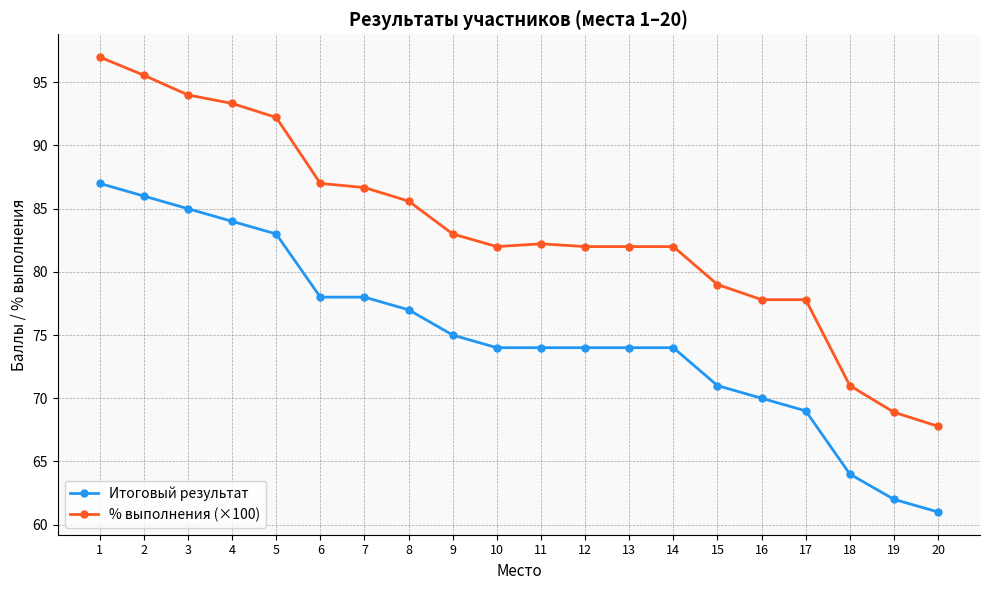

True or false: % выполнения (×100) has more than 0 points higher than both neighbors.

True